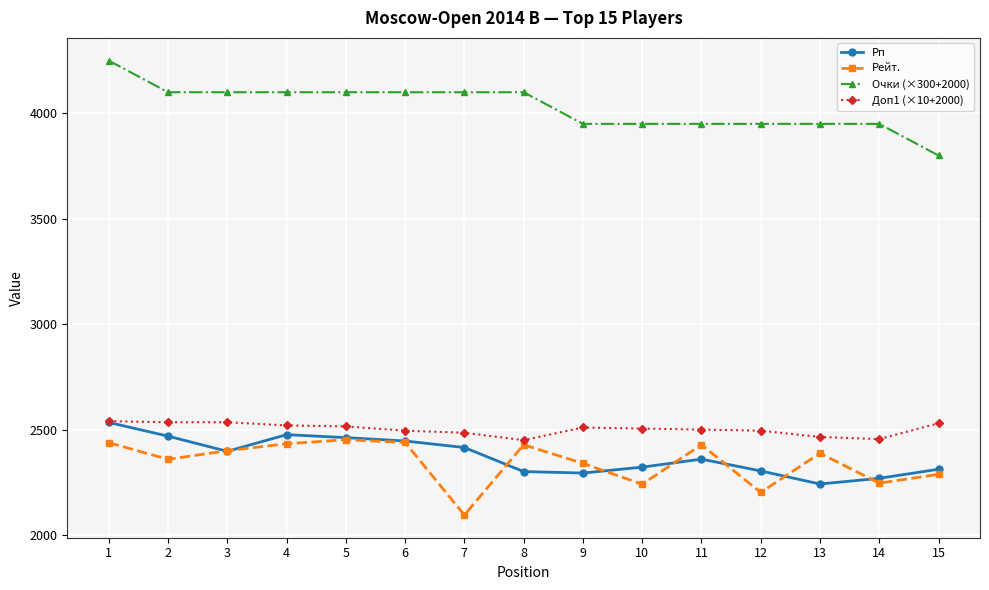

Which category has the lowest value across all series?

7